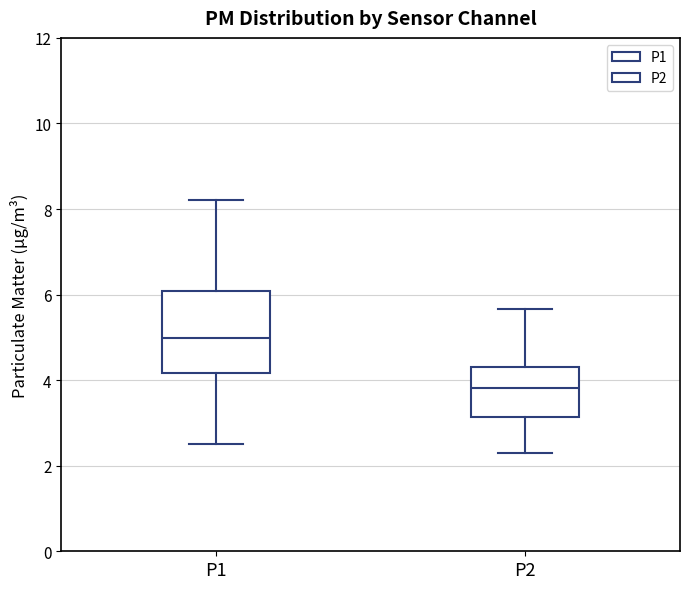

Which box is the tallest, from its lower edge to its upper edge?

P1